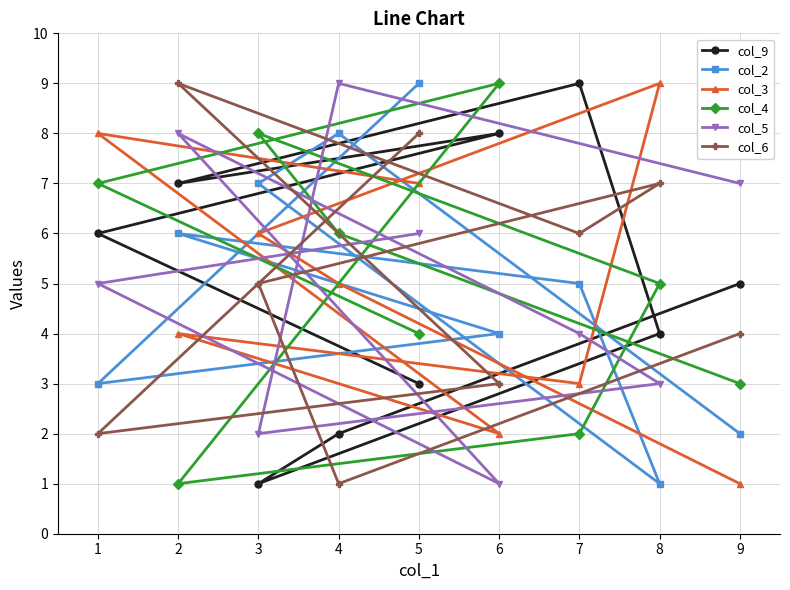

What is the minimum value for col_9?

1